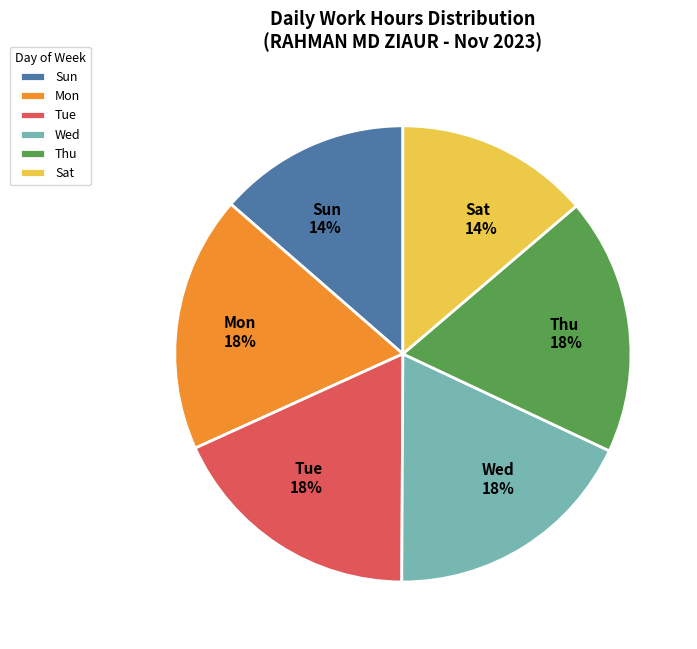

To the nearest percent, what percentage of the pie is Mon?

18%